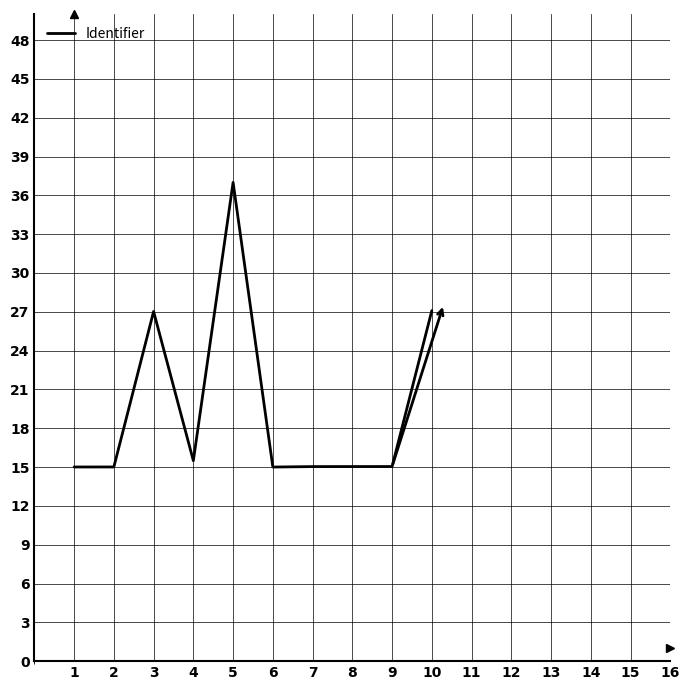

How many lines are shown in the chart?

1